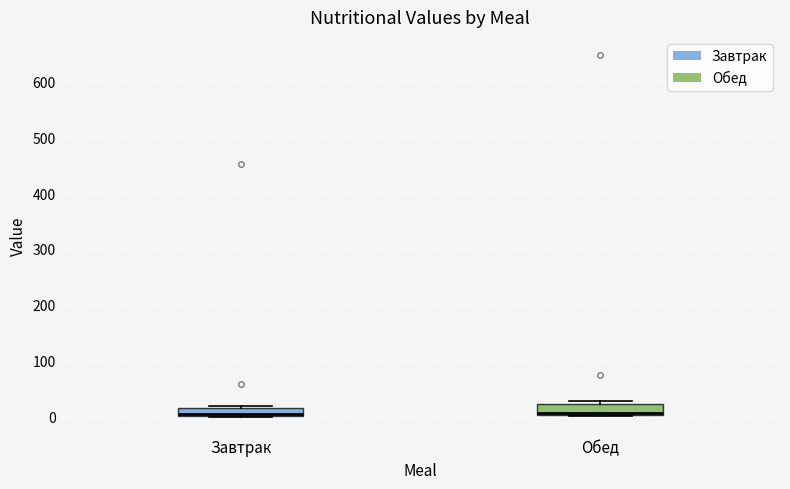

Where is the upper edge of the box for Завтрак on the y-axis? The values are not printed on the chart, so give them approximately, as read against the axis.

10